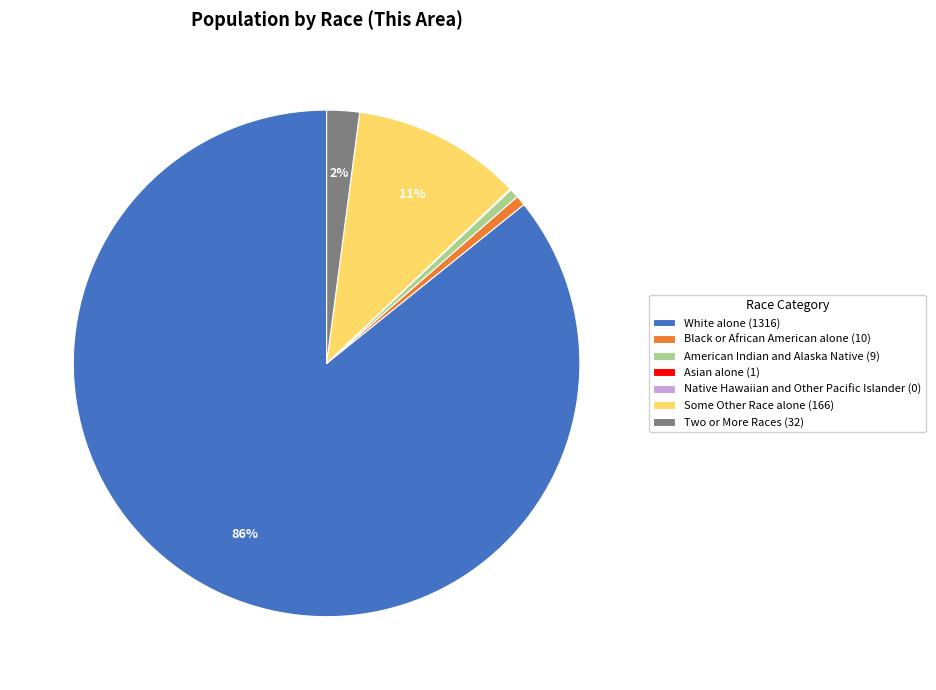

Do White alone (1316) and Two or More Races (32) together represent more than half of the pie?

Yes